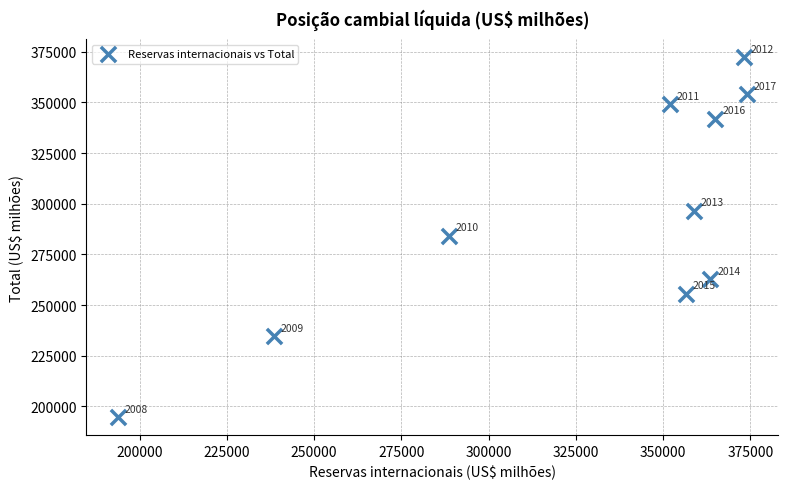

What is the average X value?

326384.7